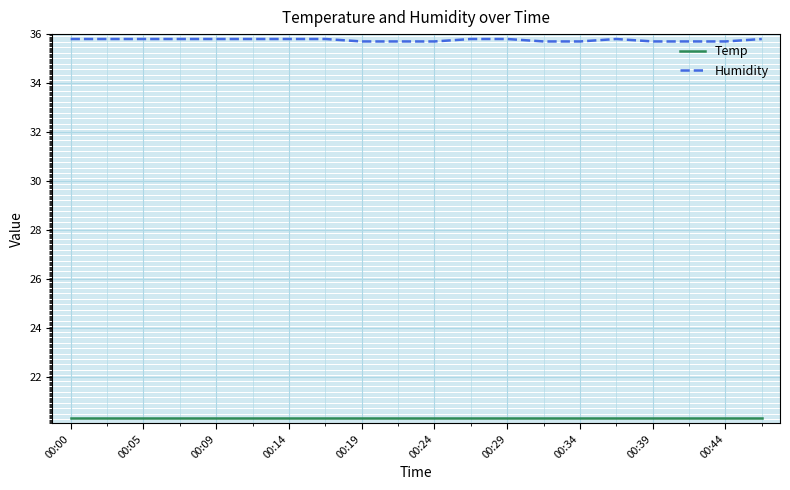

What is the lowest value of the Humidity series?

35.7